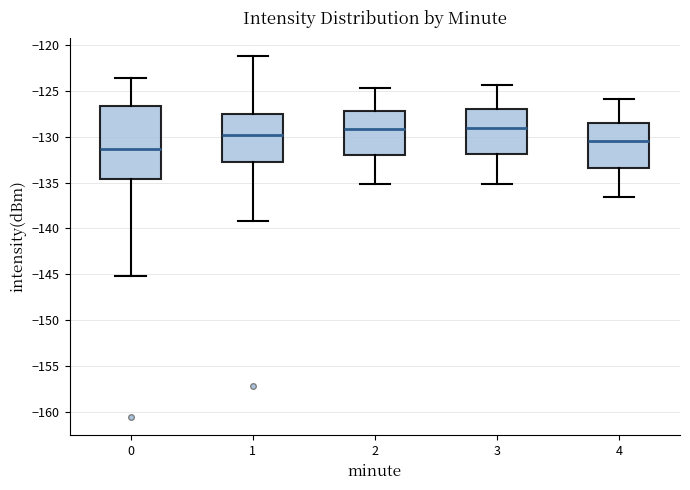

Reading left to right, read every box against the y-axis: the position of its median line, the range the box covers, and the ends of its whiskers. The values are not printed on the chart, so give them approximately, as read against the axis.

0: median -131.5, box -134.5 to -126.5, whiskers -145.0 to -123.5
1: median -130.0, box -133.0 to -127.5, whiskers -139.0 to -121.0
2: median -129.0, box -132.0 to -127.0, whiskers -135.0 to -124.5
3: median -129.0, box -132.0 to -127.0, whiskers -135.0 to -124.5
4: median -130.5, box -133.5 to -128.5, whiskers -136.5 to -126.0